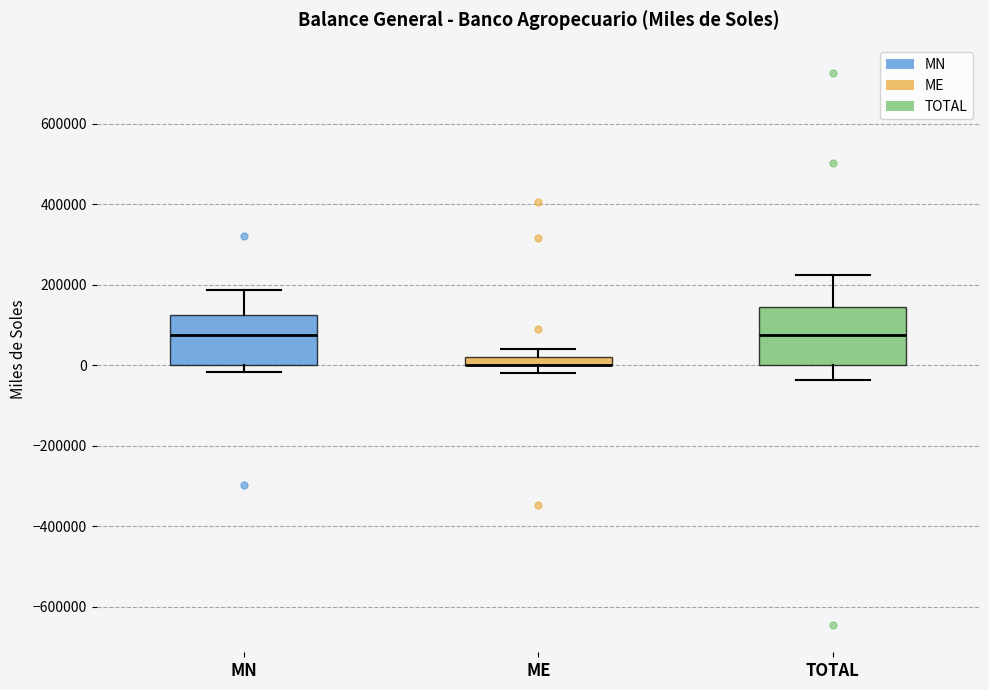

Where is the lower edge of the box for ME on the y-axis? The values are not printed on the chart, so give them approximately, as read against the axis.

0